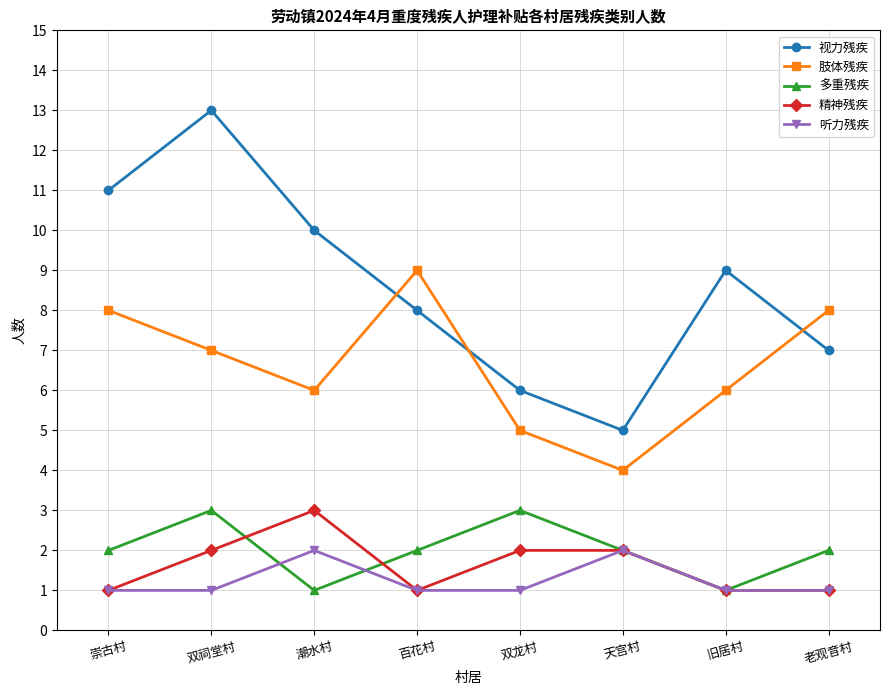

What is the total value across all series at 双龙村?

17